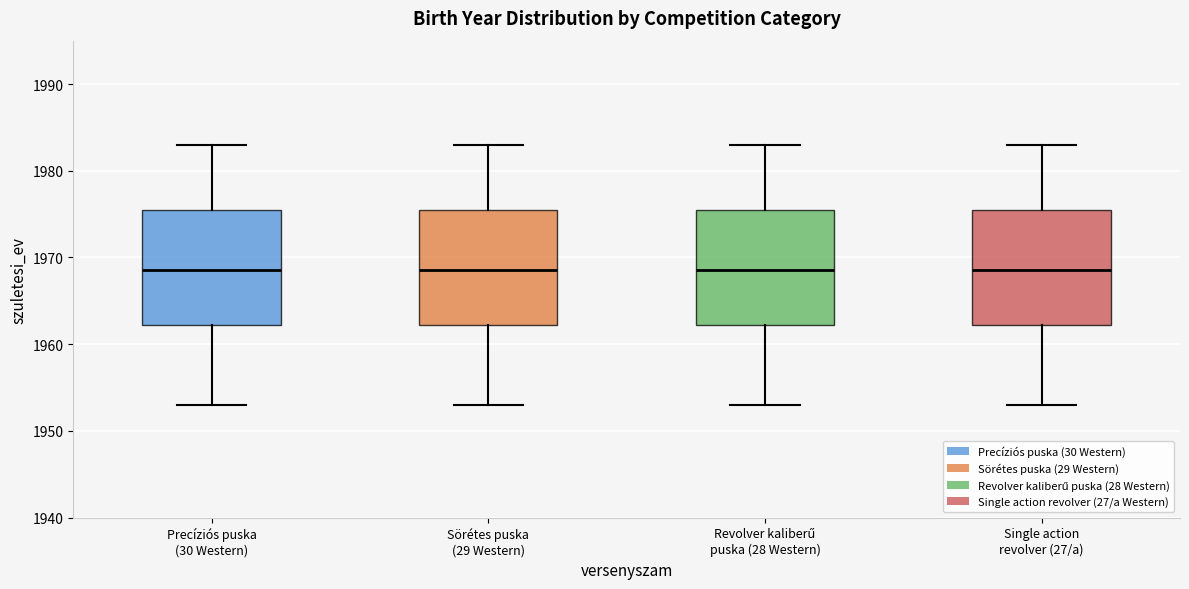

Where is the lower edge of the box for Sörétes puska (29 Western) on the y-axis? The values are not printed on the chart, so give them approximately, as read against the axis.

1962